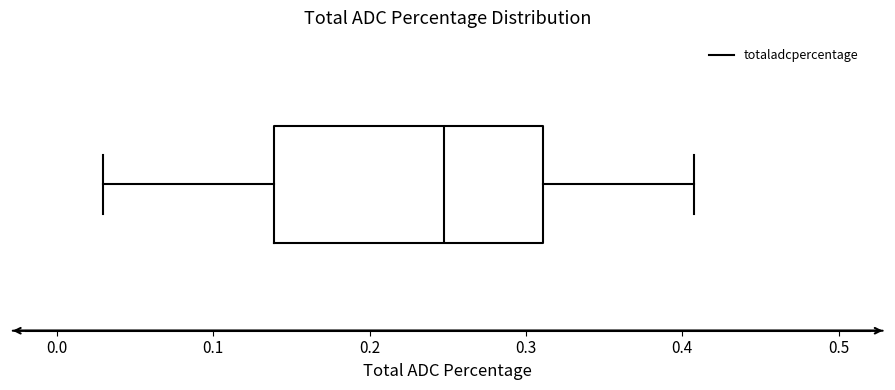

Read this box plot against the x-axis: the position of the median line, the range covered by the box, and the ends of both whiskers. The values are not printed on the chart, so give them approximately, as read against the axis.

median 0.25, box 0.14 to 0.31, whiskers 0.03 to 0.41